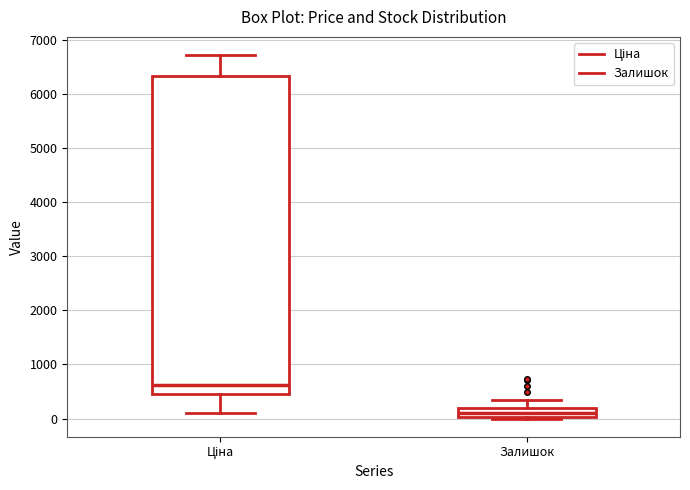

Which box's median line is the highest?

Ціна